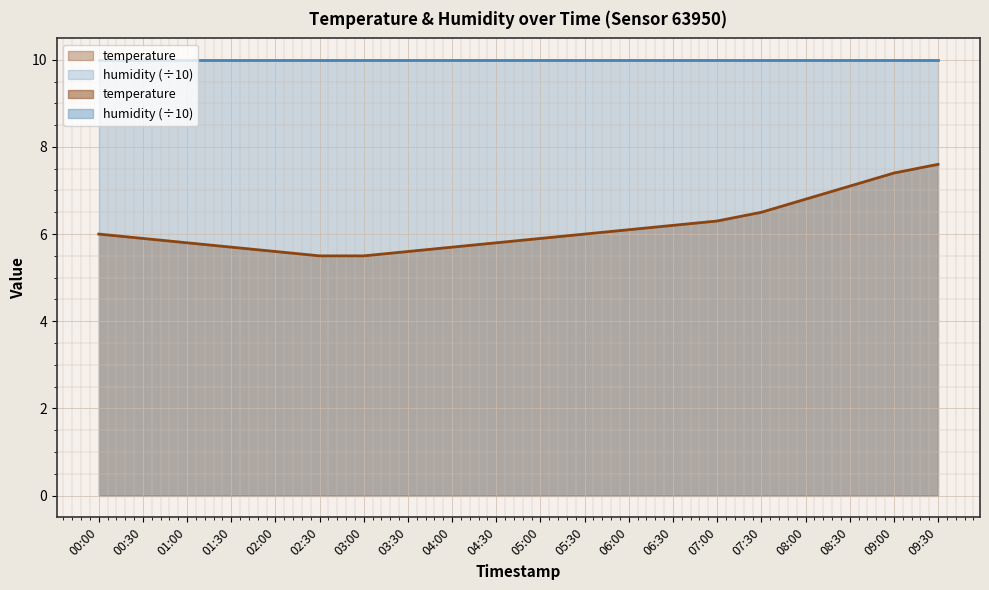

What is the value of the 1st point from the left?

6.0